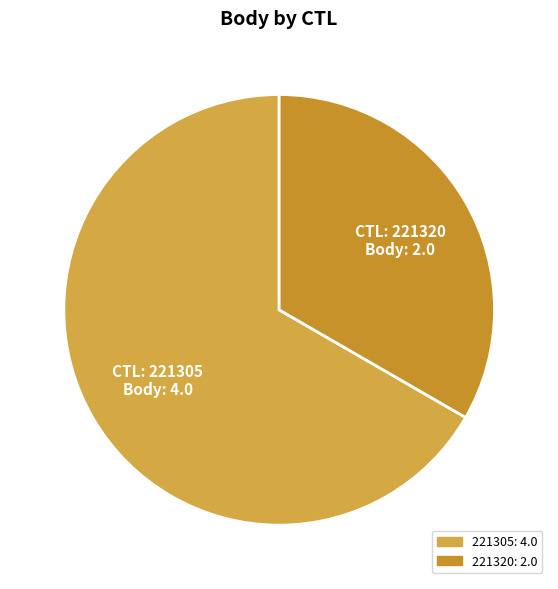

To the nearest percent, what is the difference between the 221320 and 221305 slice percentages?

33%